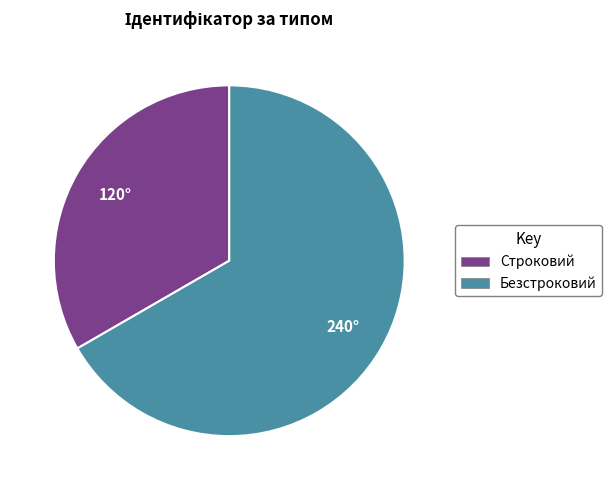

True or false: Строковий accounts for 24% of the total.

False